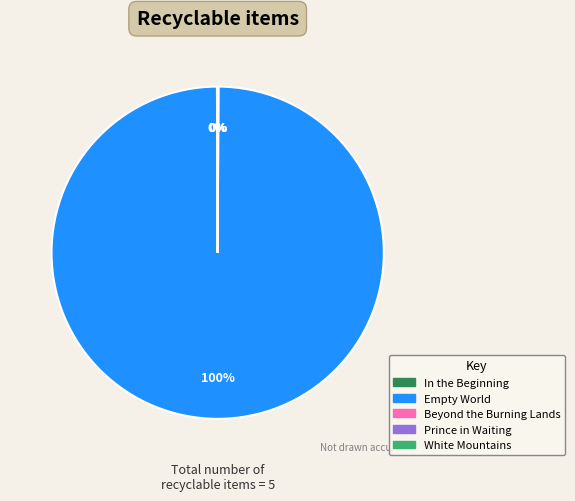

To the nearest percent, what is the average slice percentage?

20%